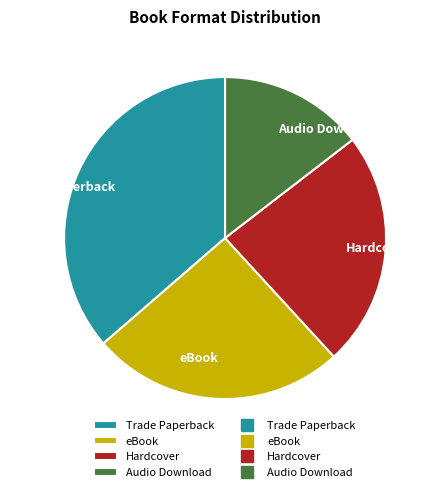

To the nearest percent, what is the combined percentage of Trade Paperback and Audio Download?

51%